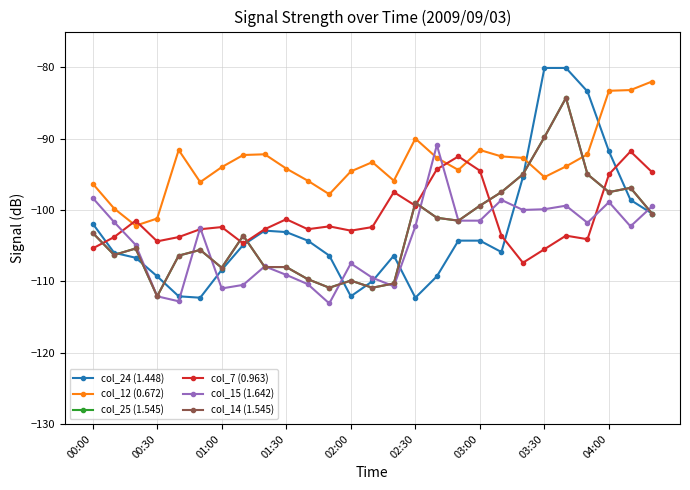

How many lines are shown in the chart?

6